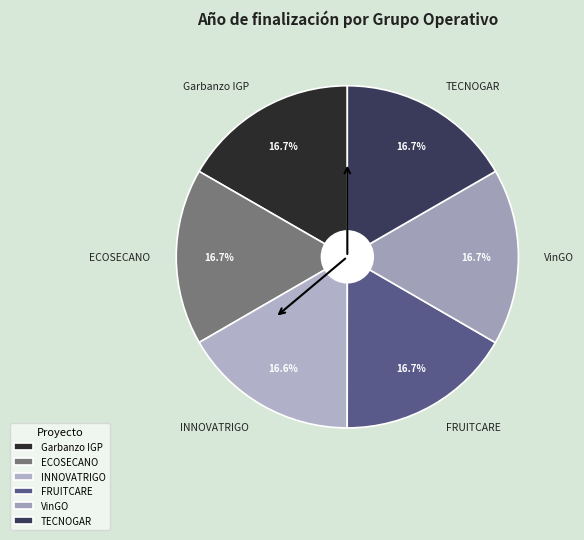

How many segments does this pie chart have?

6